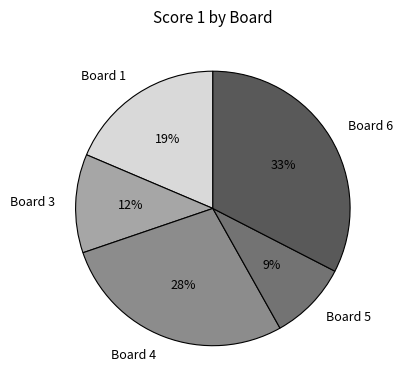

To the nearest percent, what is the combined percentage of Board 5 and Board 3?

21%